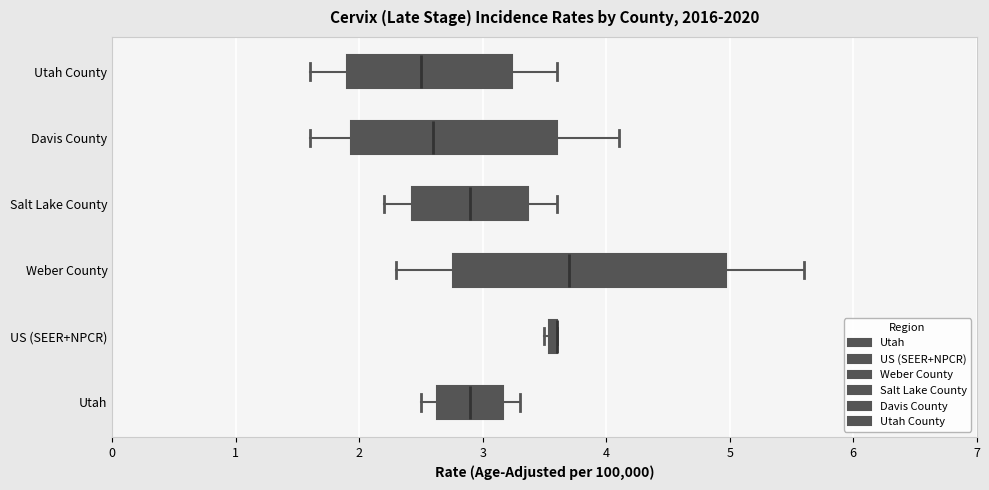

Where does the right whisker of the box for Davis County end on the x-axis? The values are not printed on the chart, so give them approximately, as read against the axis.

4.1